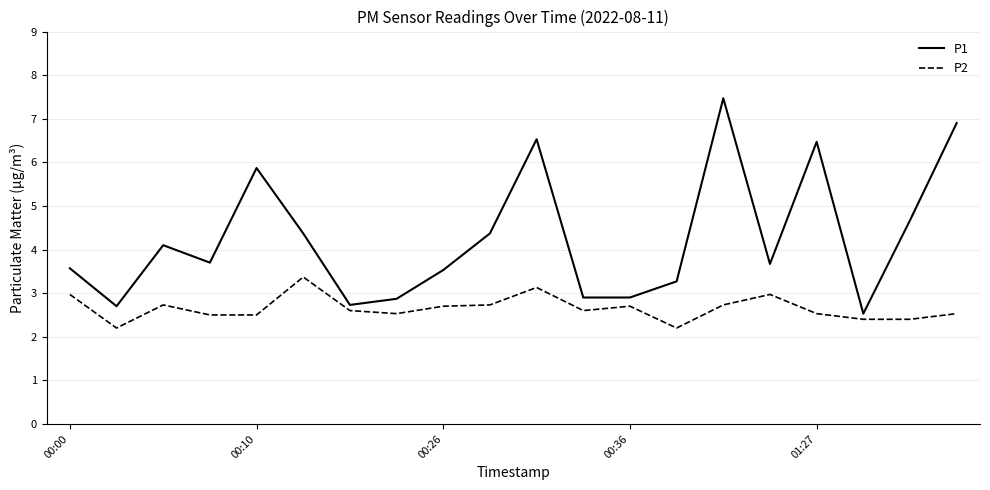

Rank the series by their average value, from highest to lowest.

P1, P2